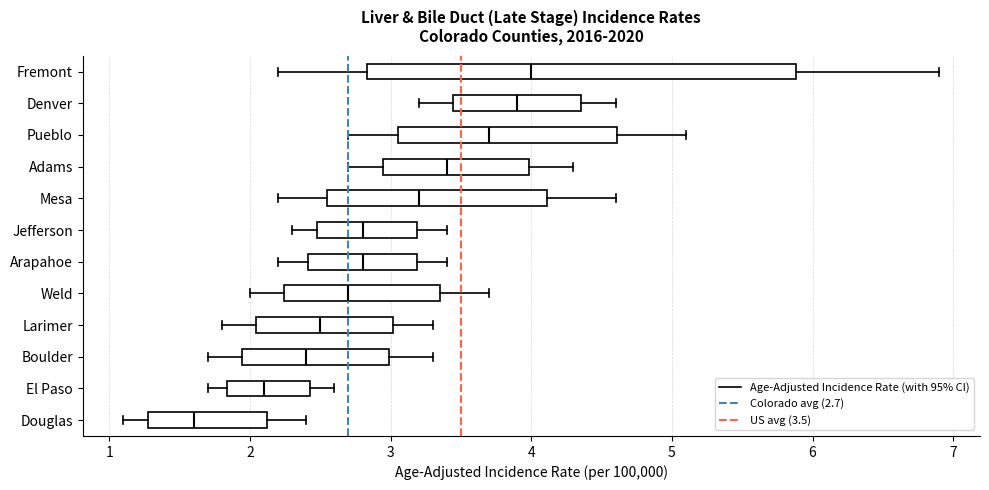

Where does the median line of the box for Denver sit on the x-axis? The values are not printed on the chart, so give them approximately, as read against the axis.

3.9